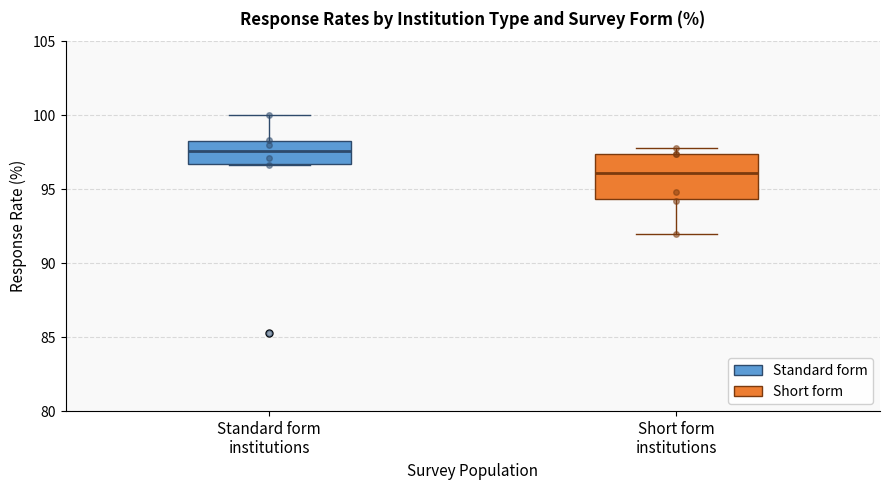

Where is the upper edge of the box for Short form institutions on the y-axis? The values are not printed on the chart, so give them approximately, as read against the axis.

97.5